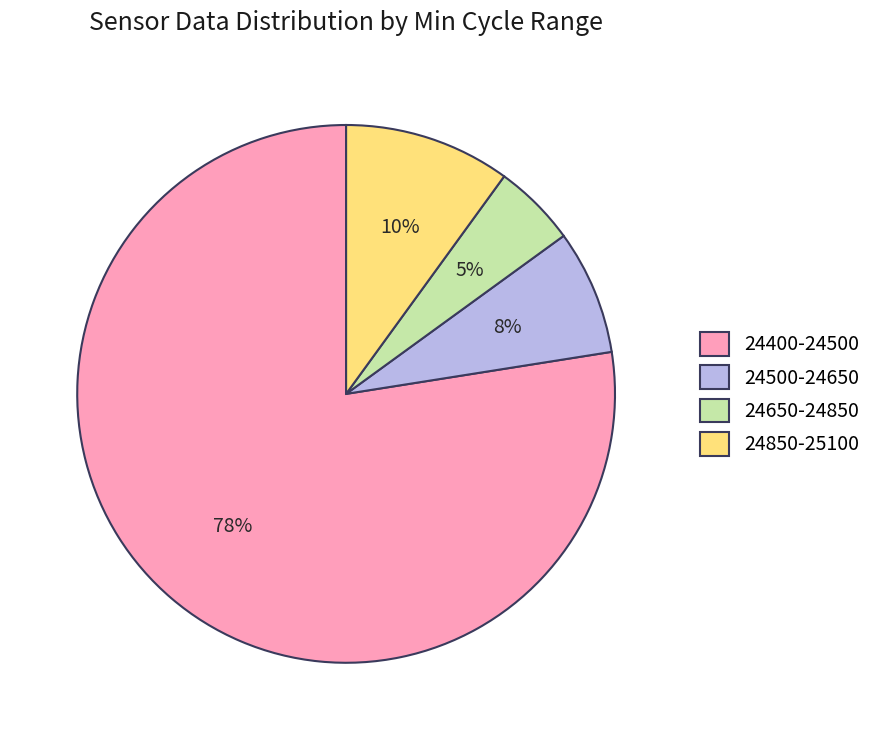

Which category accounts for the majority?

24400-24500